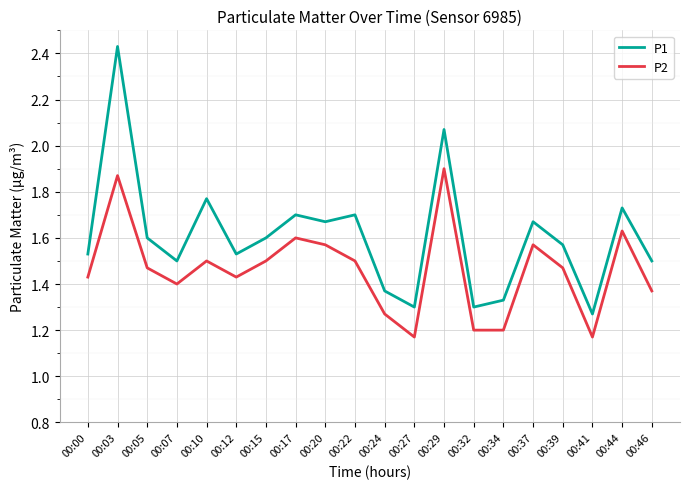

True or false: P1 and P2 cross at least once.

False